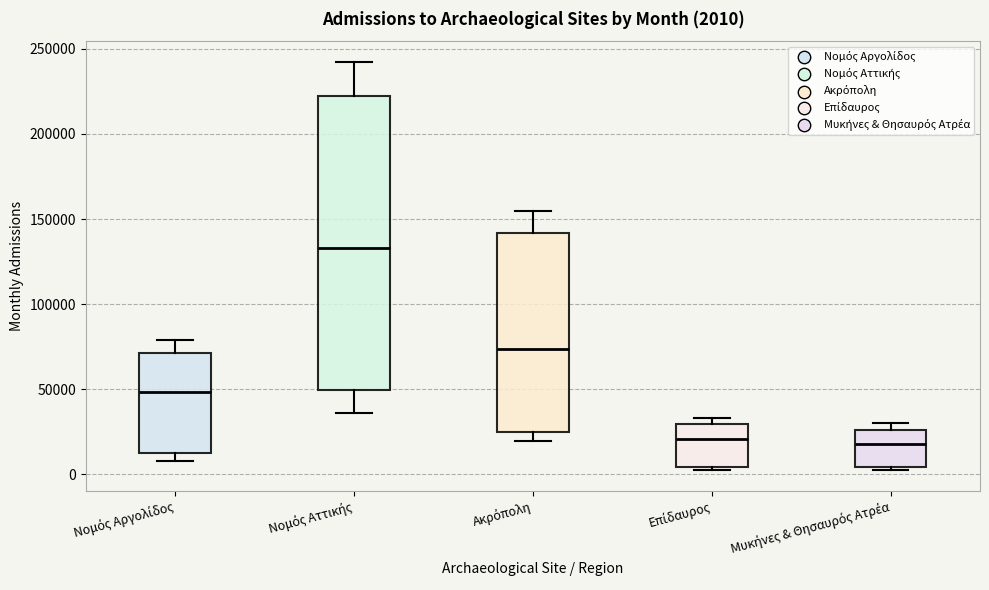

Comparing the boxes themselves (not the whiskers), which one is the tallest?

Νομός Αττικής